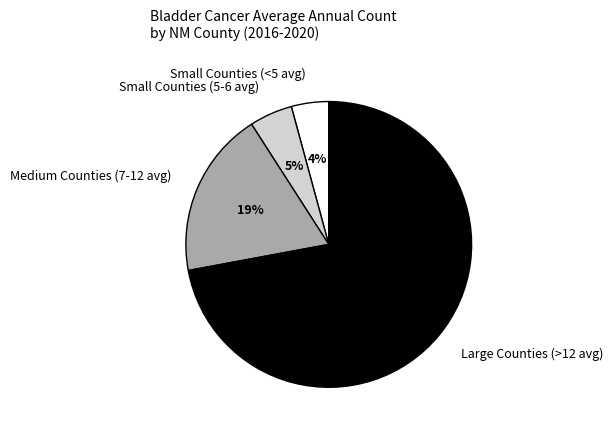

Which has a higher value, Large Counties (>12 avg) or Small Counties (<5 avg)?

Large Counties (>12 avg)